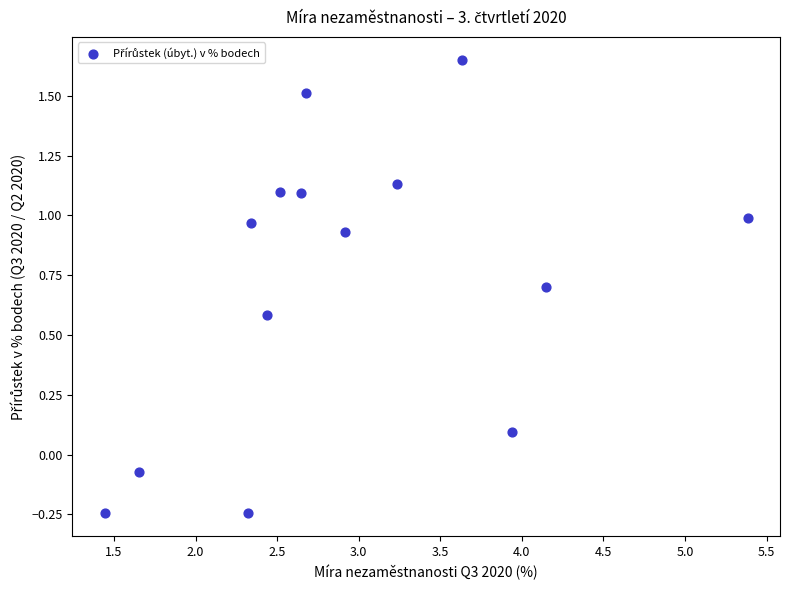

What is the range of X values (max minus min)?

3.9